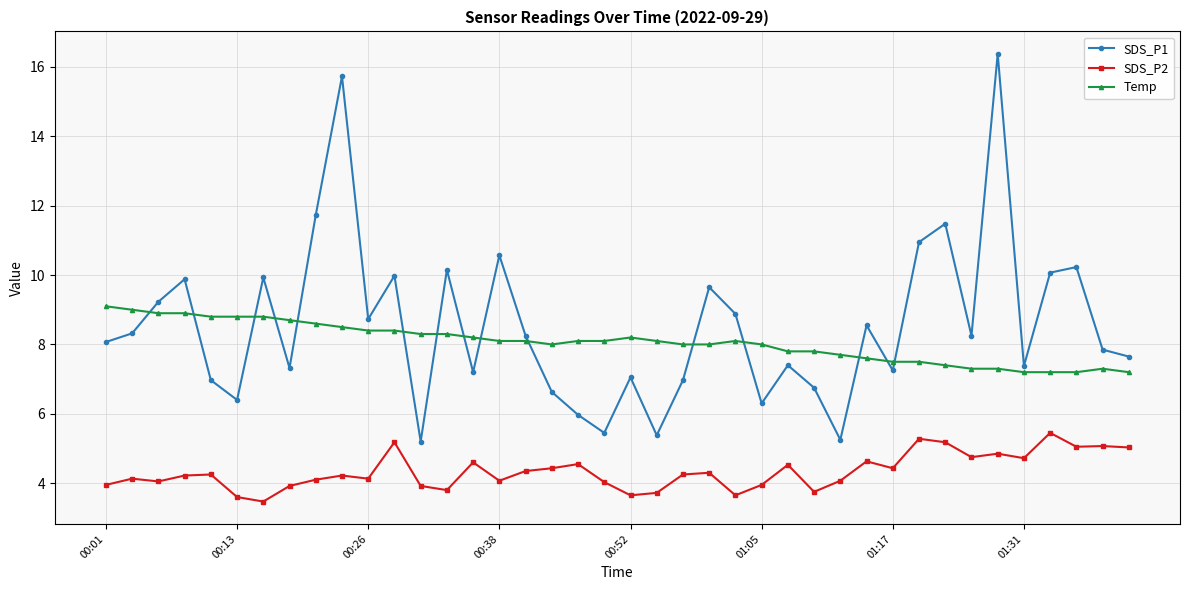

What is the sum of all SDS_P1 values?

341.4